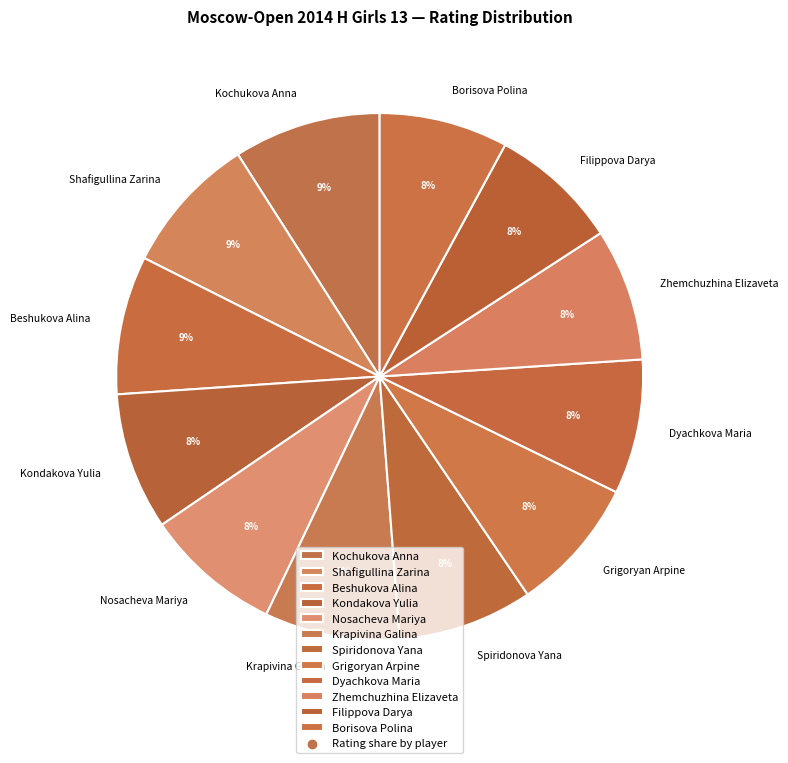

What percentage is the Kondakova Yulia slice, to the nearest percent?

8%